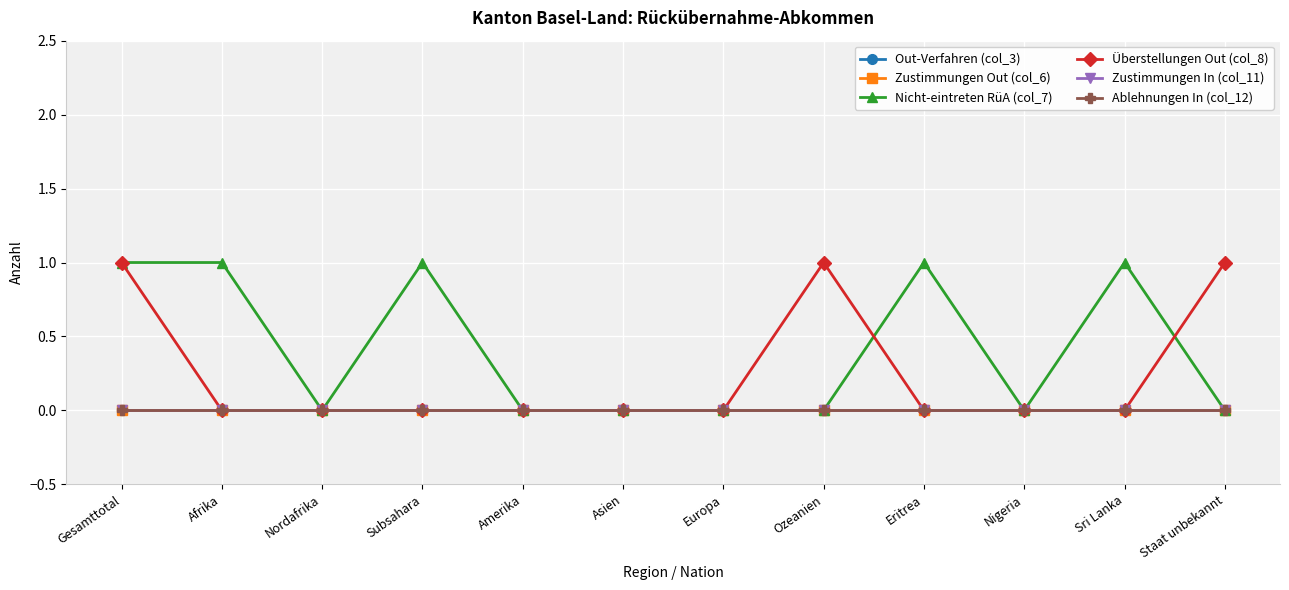

Does the chart have visible grid lines?

Yes